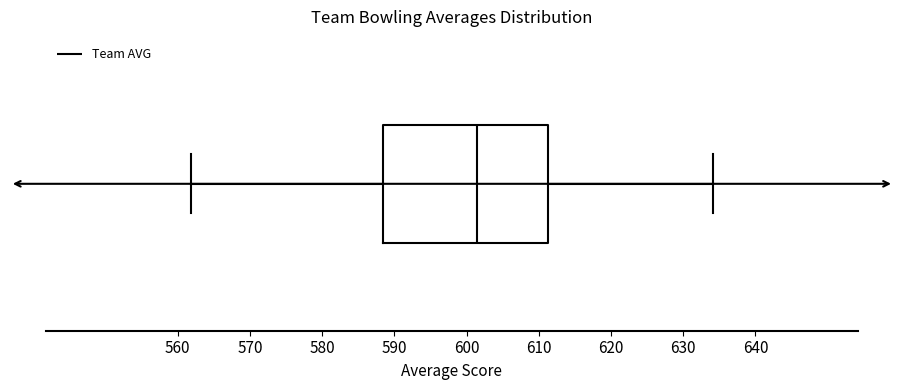

Read this box plot against the x-axis: the position of the median line, the range covered by the box, and the ends of both whiskers. The values are not printed on the chart, so give them approximately, as read against the axis.

median 601, box 588 to 611, whiskers 562 to 634